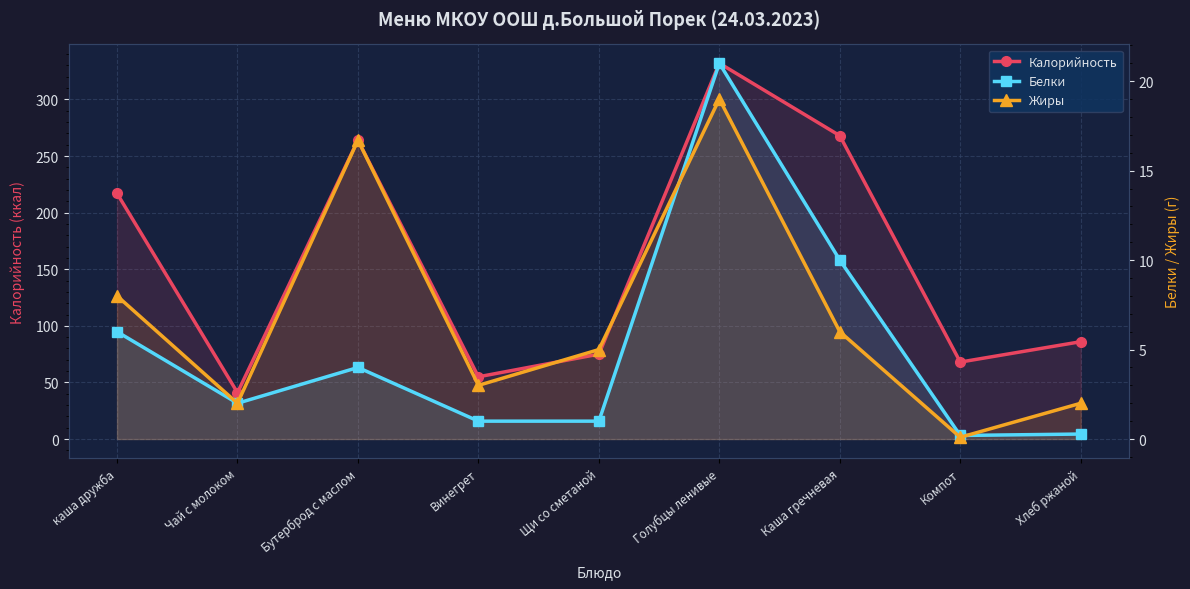

True or false: Жиры has more than 2 interior local peaks.

False